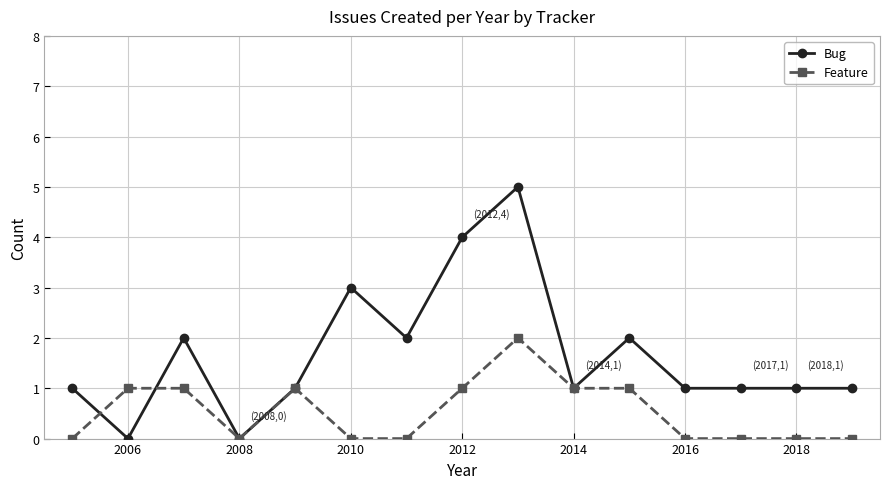

Which series has the largest total across all categories?

Bug